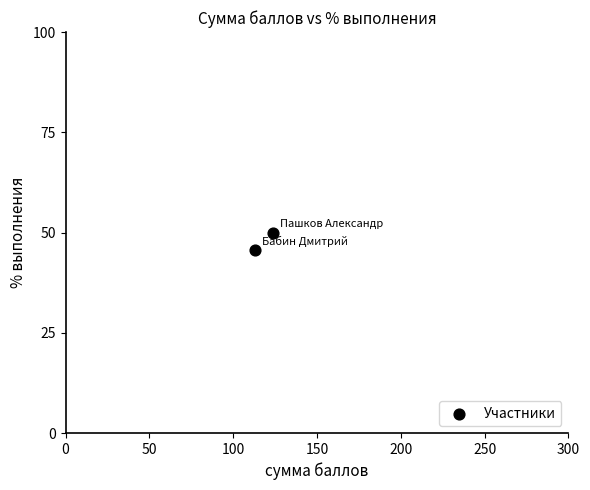

What is the average Y value?

47.8